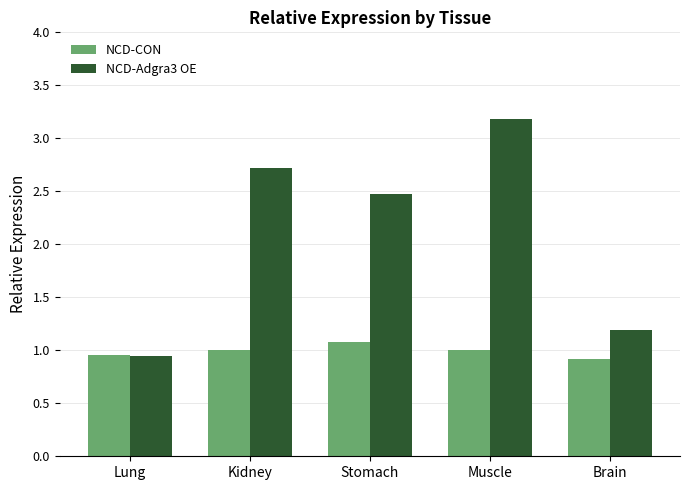

What is the sum of the NCD-CON values at Brain and Stomach?

2.0